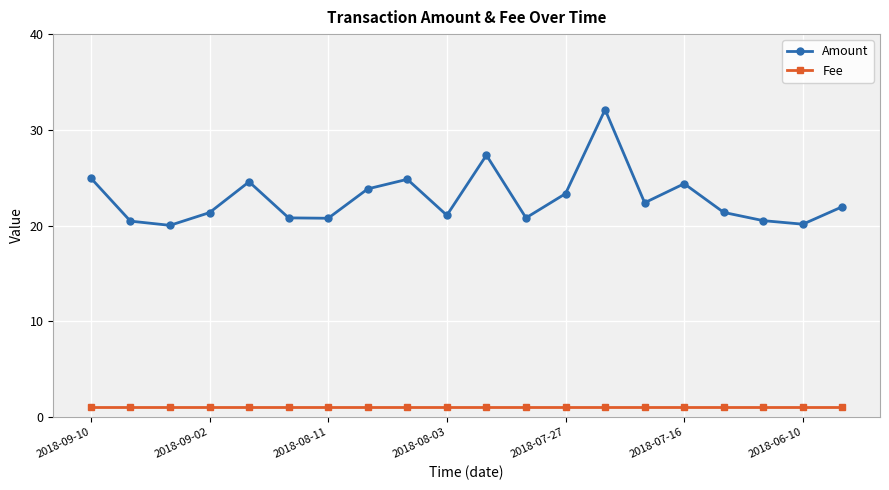

What is the difference between the maximum and minimum values in the Amount series?

12.1